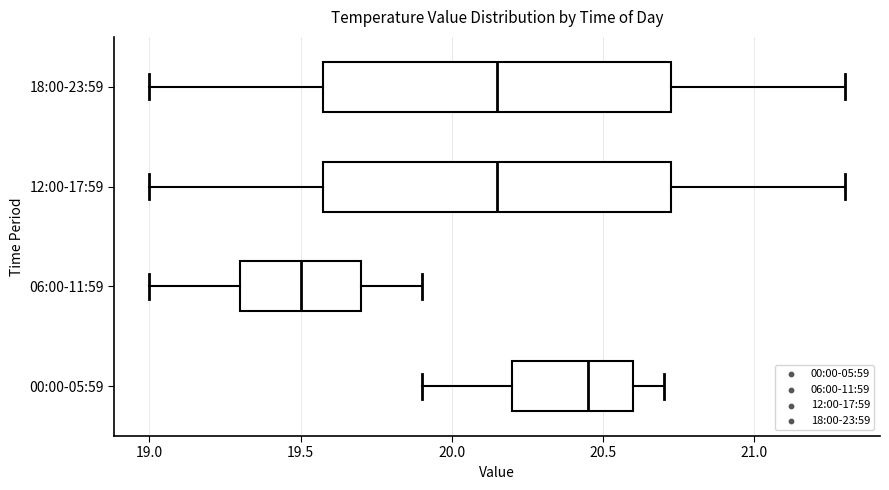

Where does the left whisker of the box for 06:00-11:59 end on the x-axis? The values are not printed on the chart, so give them approximately, as read against the axis.

19.00